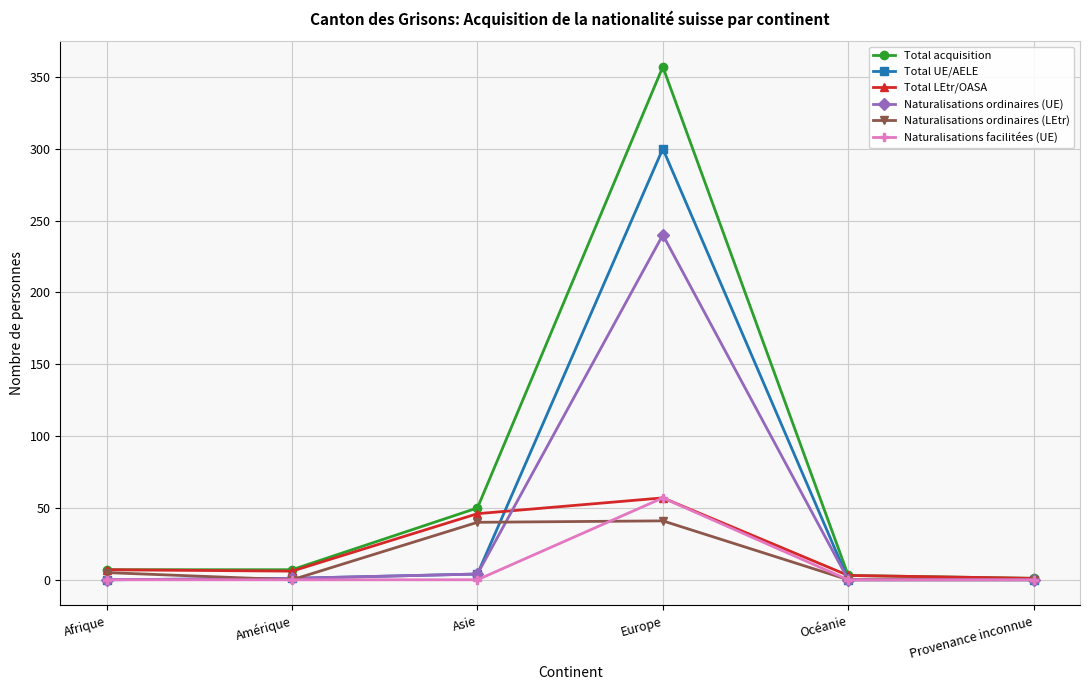

At which category is the sum across all series the highest?

Europe